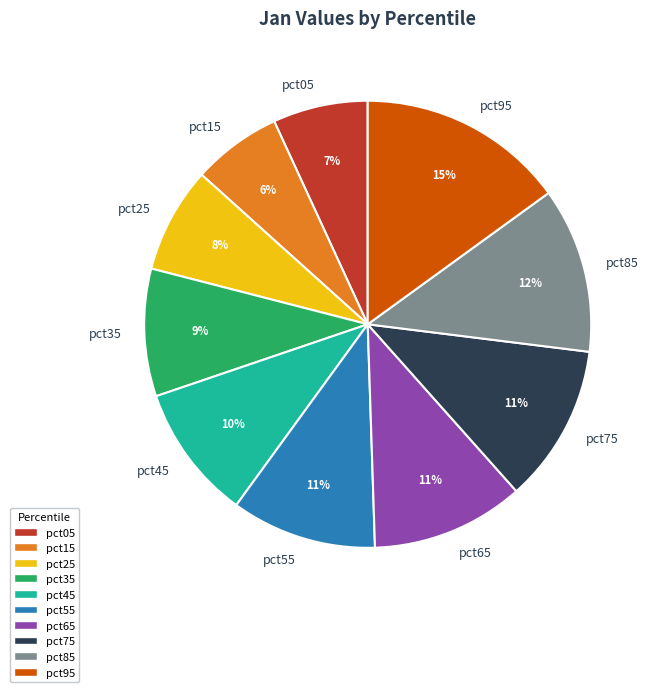

Between pct35 and pct75, which is larger?

pct75